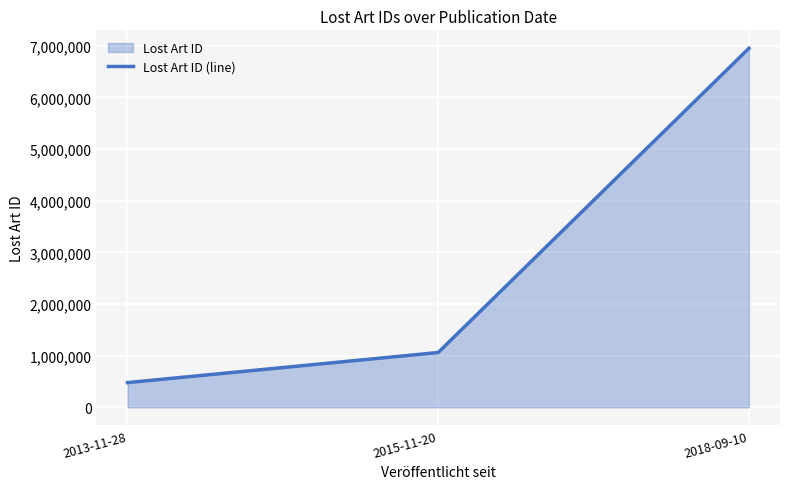

What is the sum of the values at 2018-09-10 and 2015-11-20?

8011656